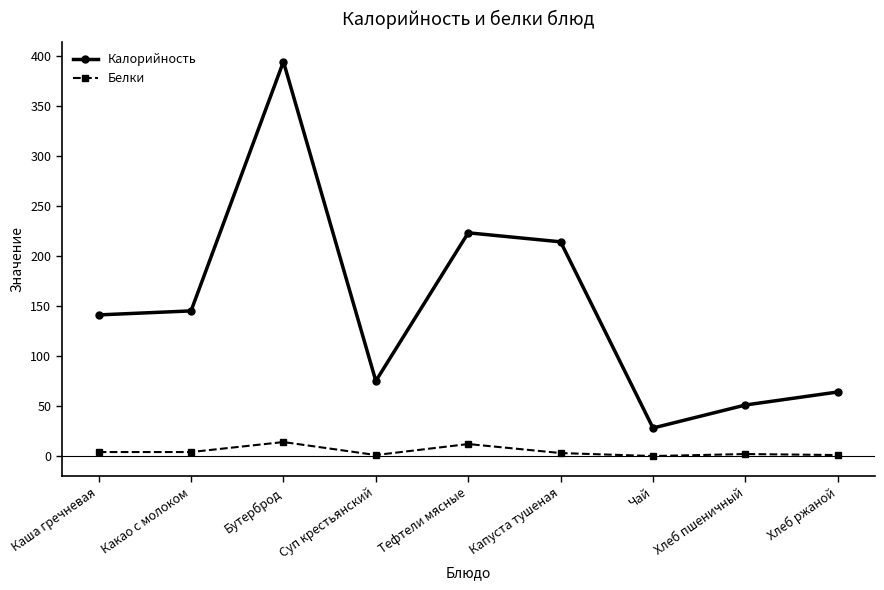

Does the chart have visible grid lines?

No